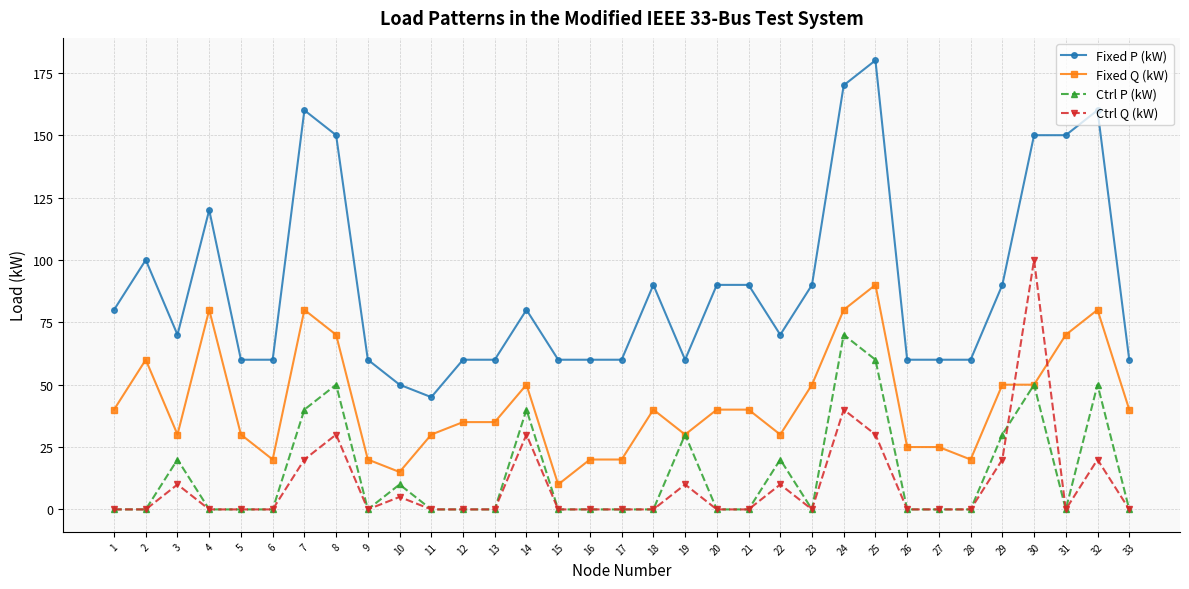

The value of Ctrl Q (kW) at 27 is 0. True or false?

True